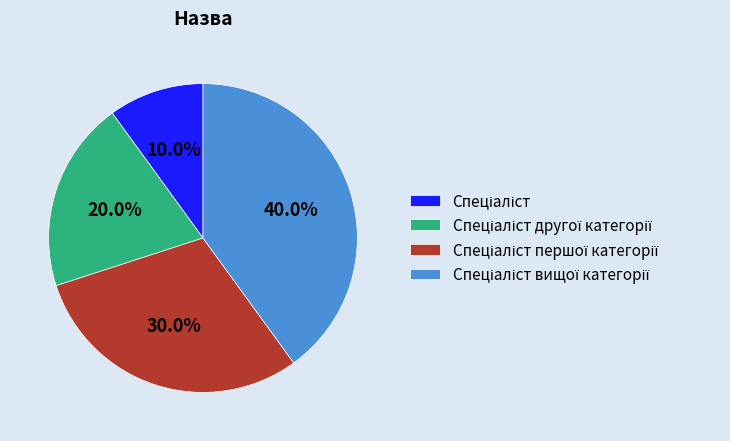

Does any single category account for the majority?

No